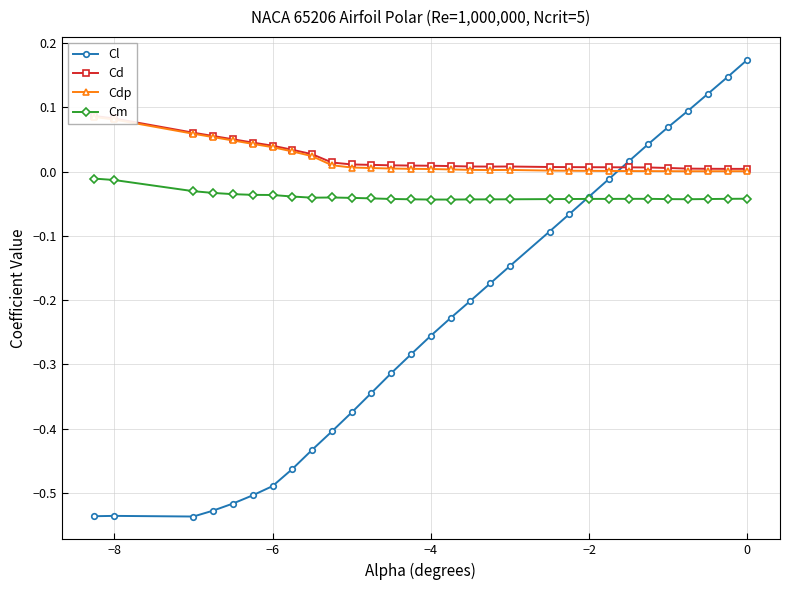

Which series has the largest total across all categories?

Cd